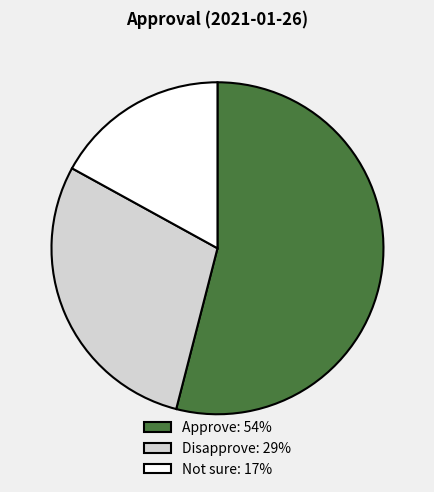

Between Not sure and Approve, which is larger?

Approve